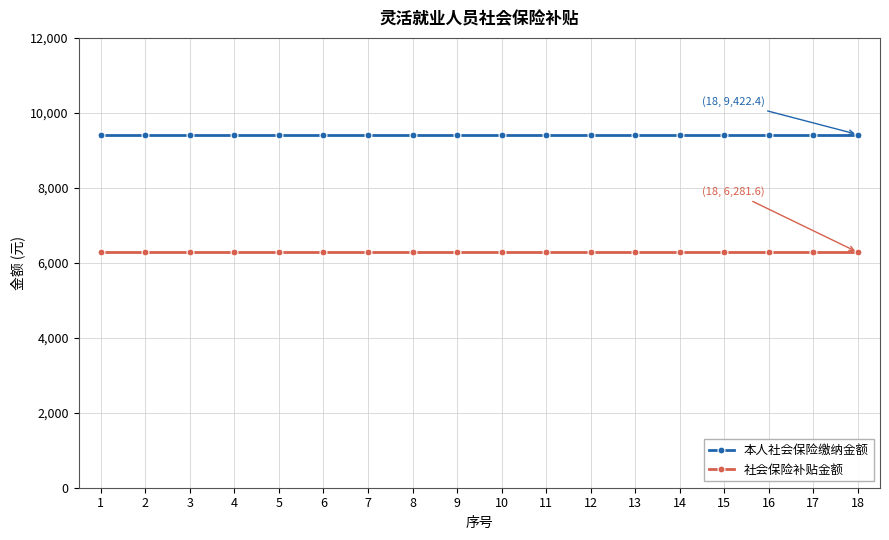

What is the sum of all 本人社会保险缴纳金额 values?

169603.2